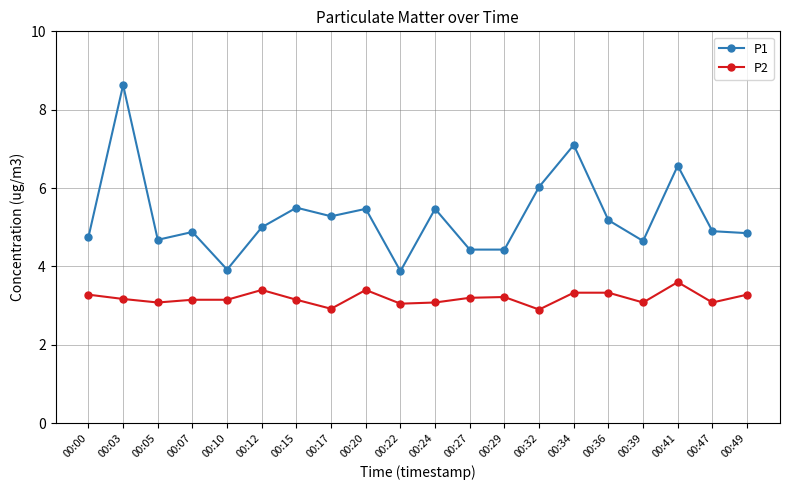

What is the spread (max minus min) of values at 00:32?

3.1